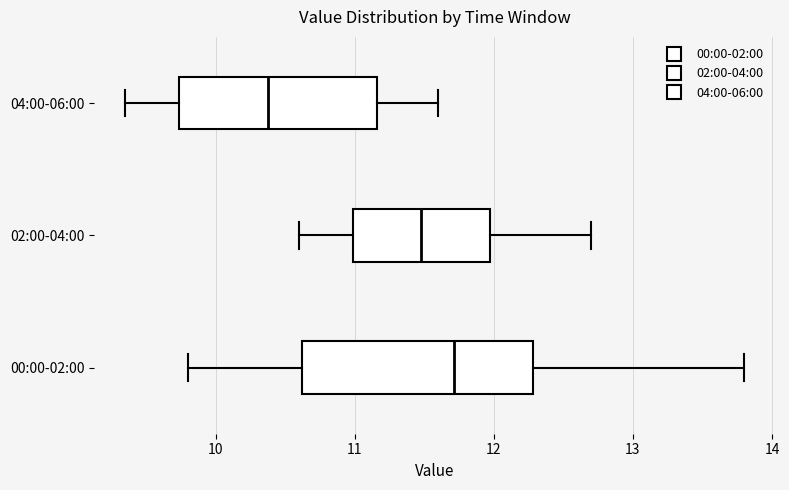

Which box's median line is the furthest to the left?

04:00-06:00